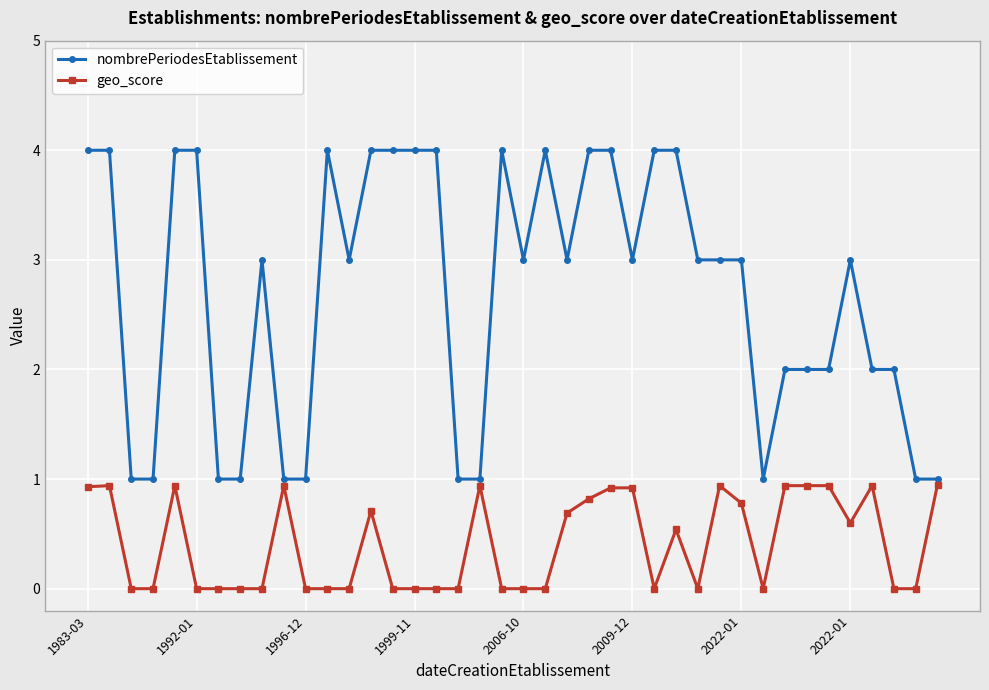

True or false: nombrePeriodesEtablissement has more than 2 interior local peaks.

True